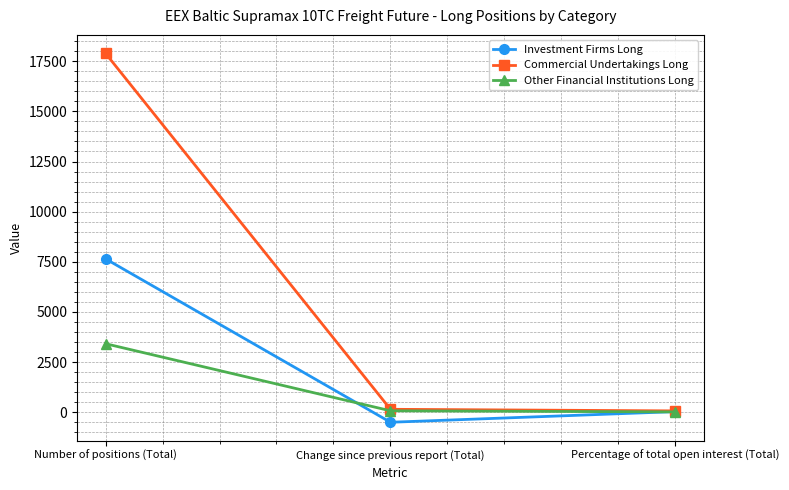

Rank the series by their maximum value, from highest to lowest.

Commercial Undertakings Long, Investment Firms Long, Other Financial Institutions Long